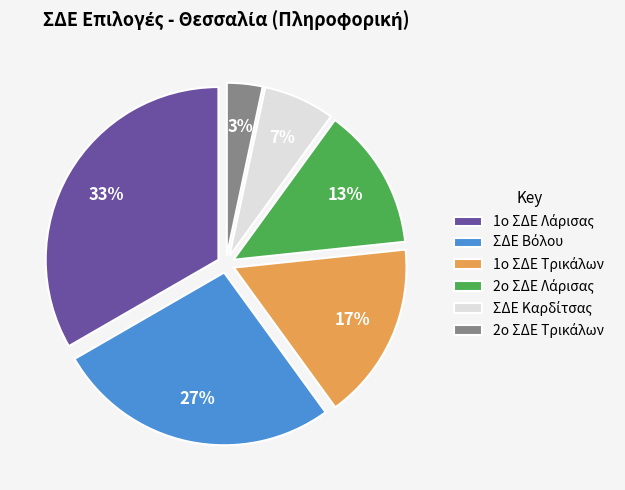

To the nearest percent, what is the average slice percentage?

17%